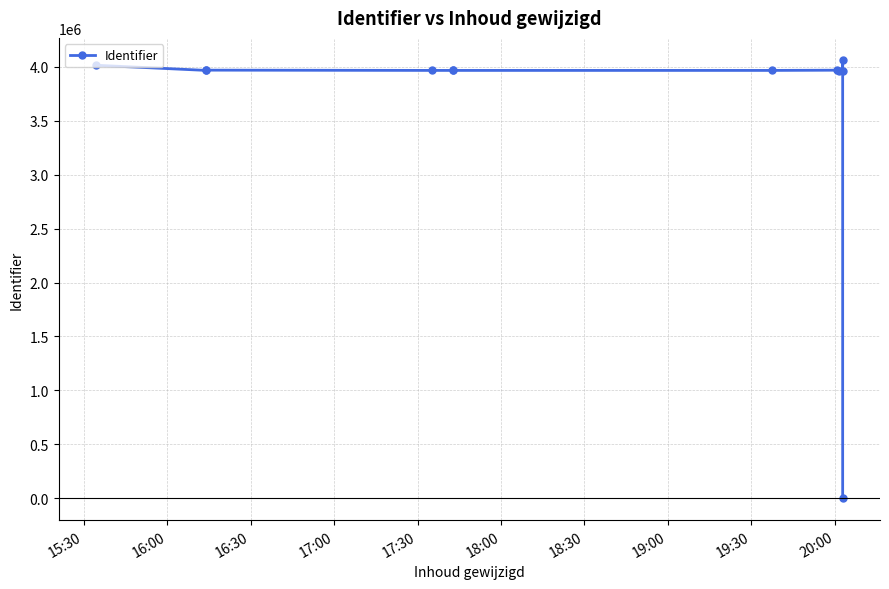

What is the label of the 1st point from the left?

15:30